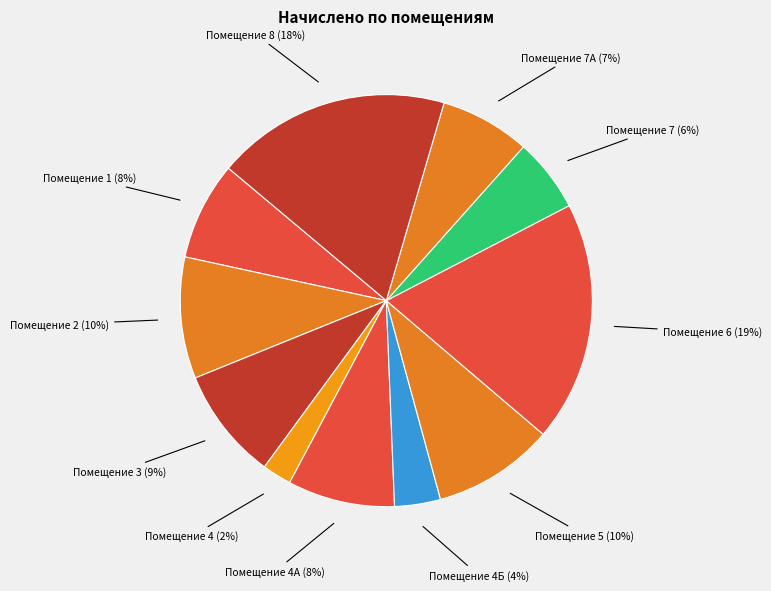

How many segments does this pie chart have?

11